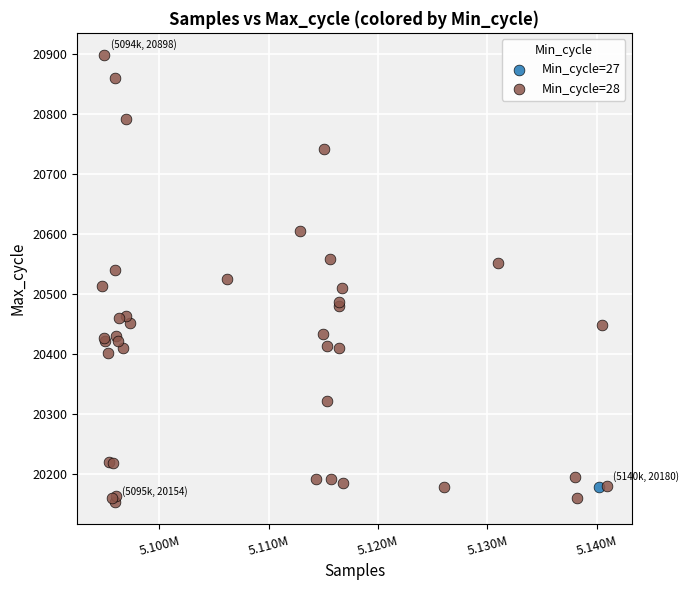

What are all the series names shown in the legend?

Min_cycle=27, Min_cycle=28